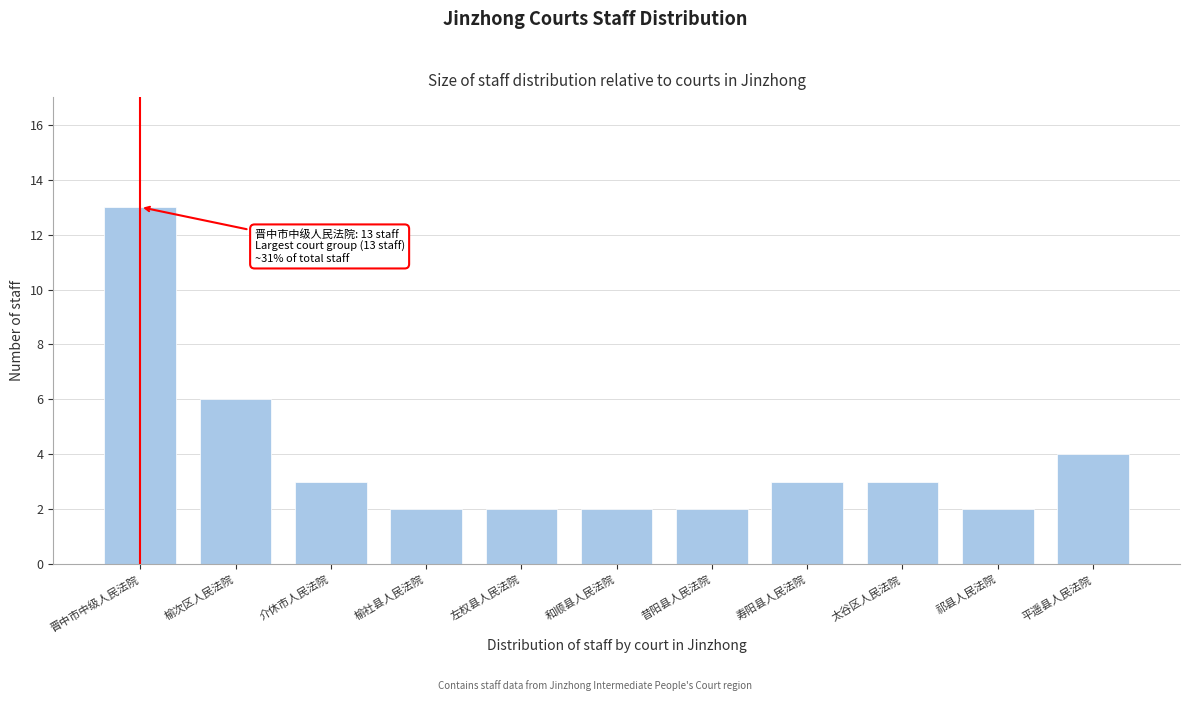

Reading right to left, transcribe all the data shown in this chart.

平遥县人民法院=4	祁县人民法院=2	太谷区人民法院=3	寿阳县人民法院=3	昔阳县人民法院=2	和顺县人民法院=2	左权县人民法院=2	榆社县人民法院=2	介休市人民法院=3	榆次区人民法院=6	晋中市中级人民法院=13